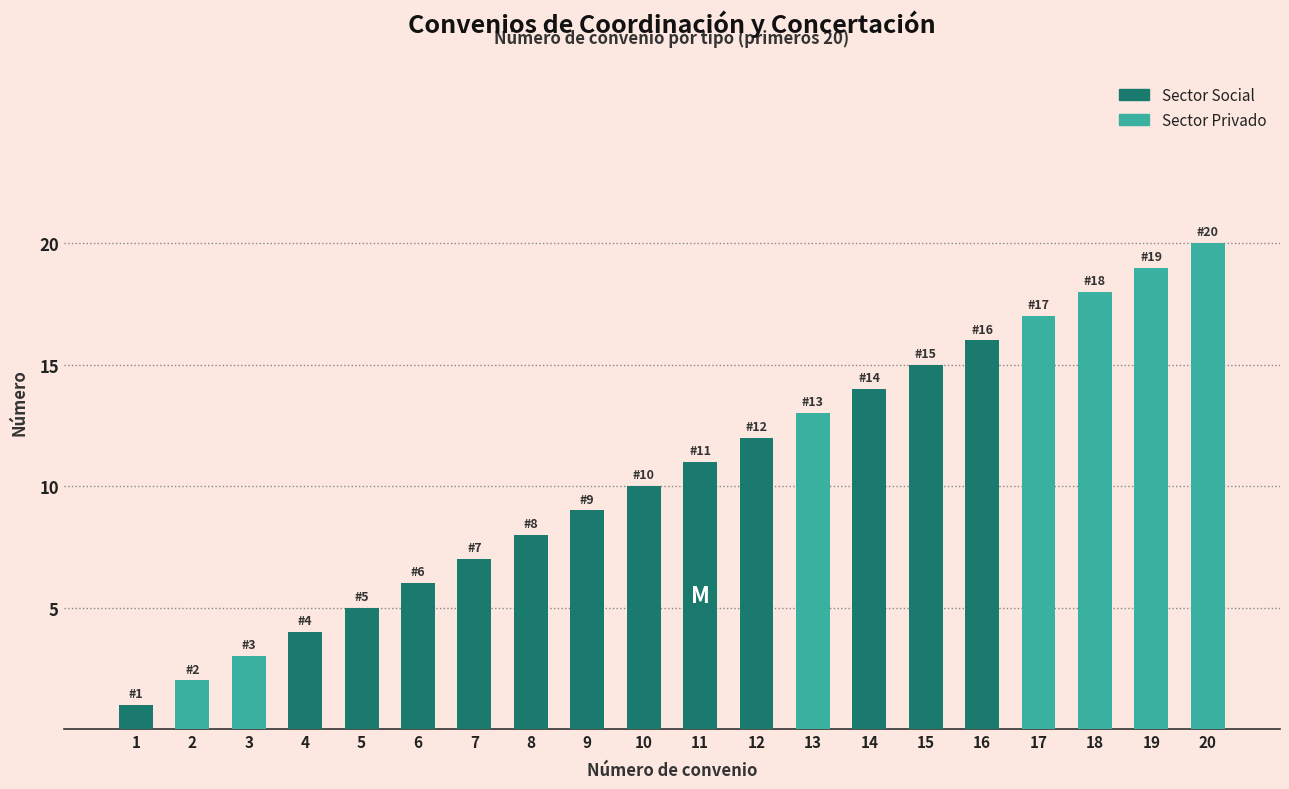

Count the number of categories in the chart.

20